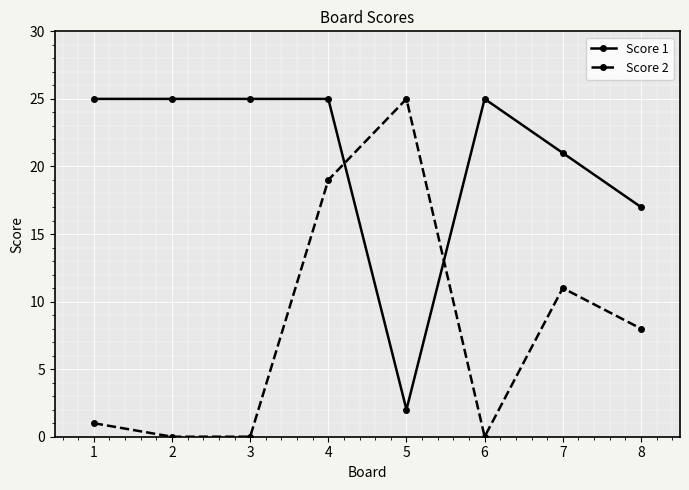

What is the difference between the maximum and minimum values in the Score 1 series?

23